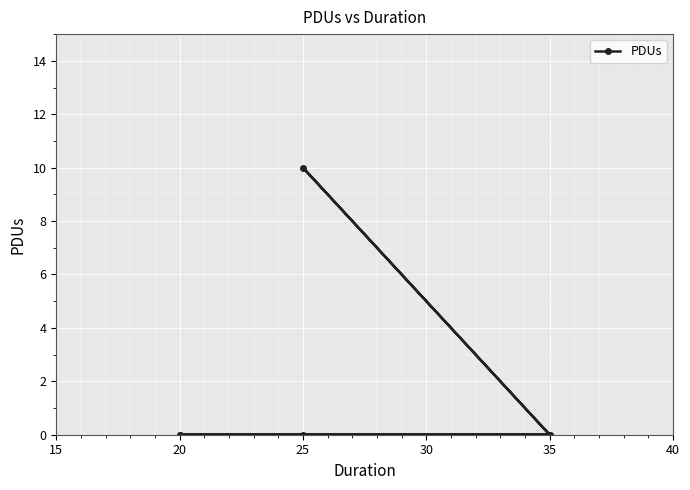

How many interior local peaks (higher than both neighbors) does the data have?

1